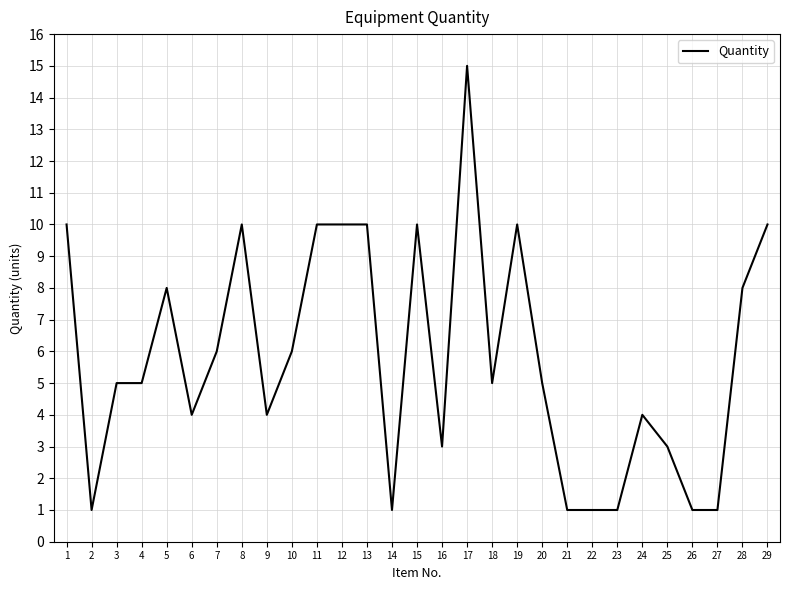

True or false: the data shows 5 at 18.

True